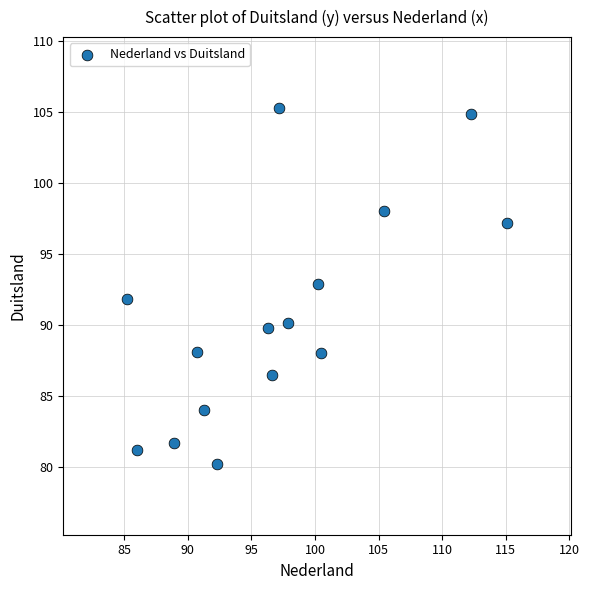

What is the range of Y values (max minus min)?

25.1